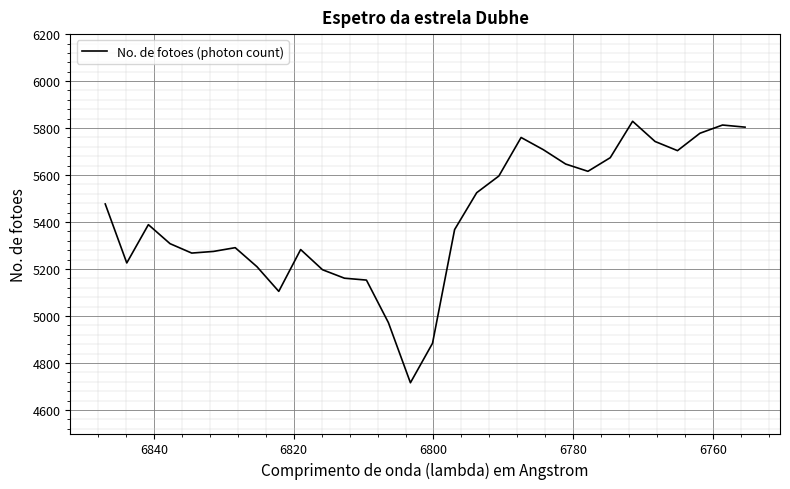

Does the chart display data point markers on the line(s)?

No